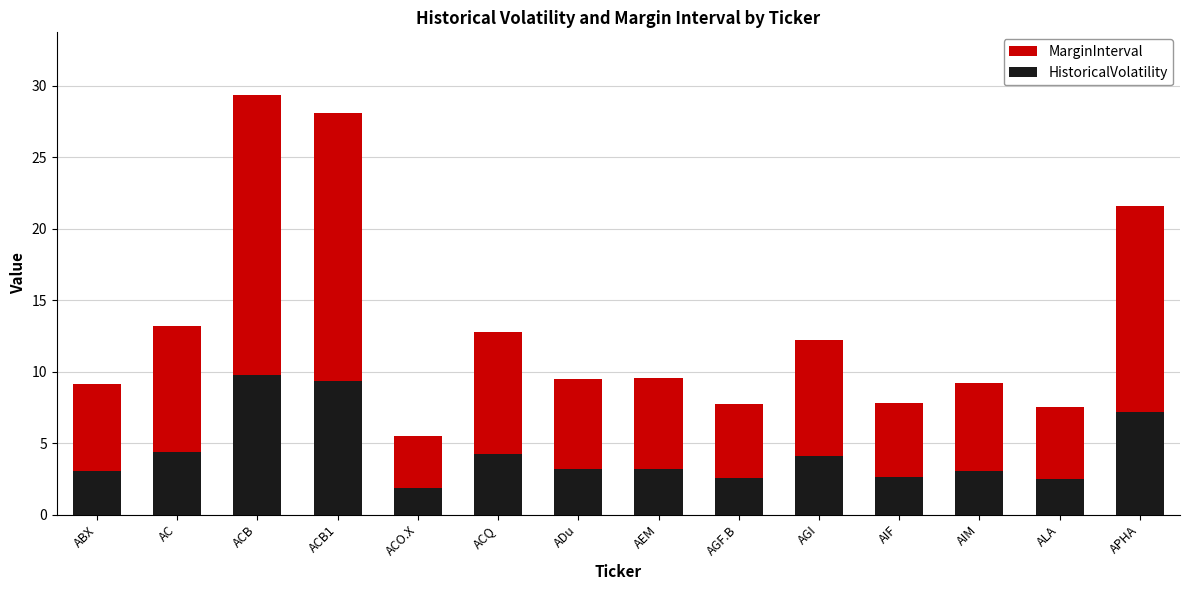

Rank the series by their maximum value, from lowest to highest.

HistoricalVolatility, MarginInterval